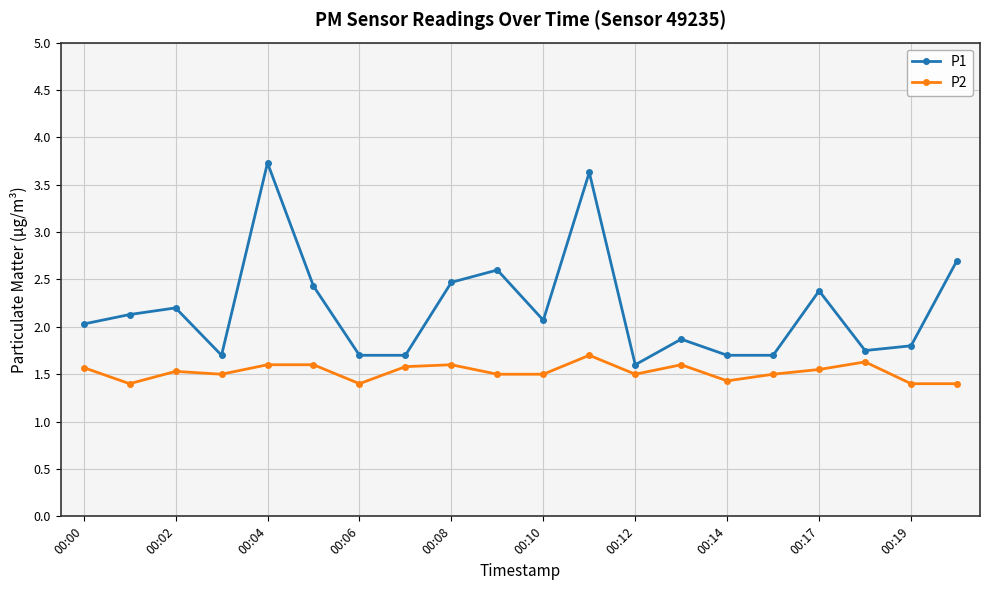

What is the difference between the second highest and second lowest values in the P1 series?

1.9